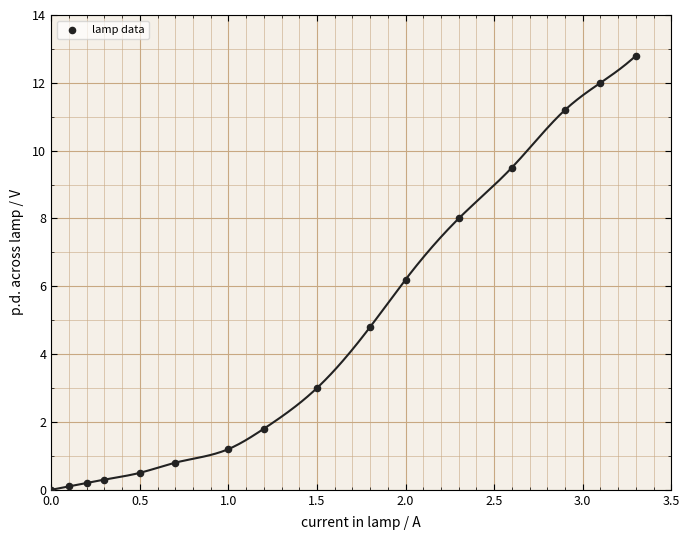

What is the range of Y values (max minus min)?

12.8